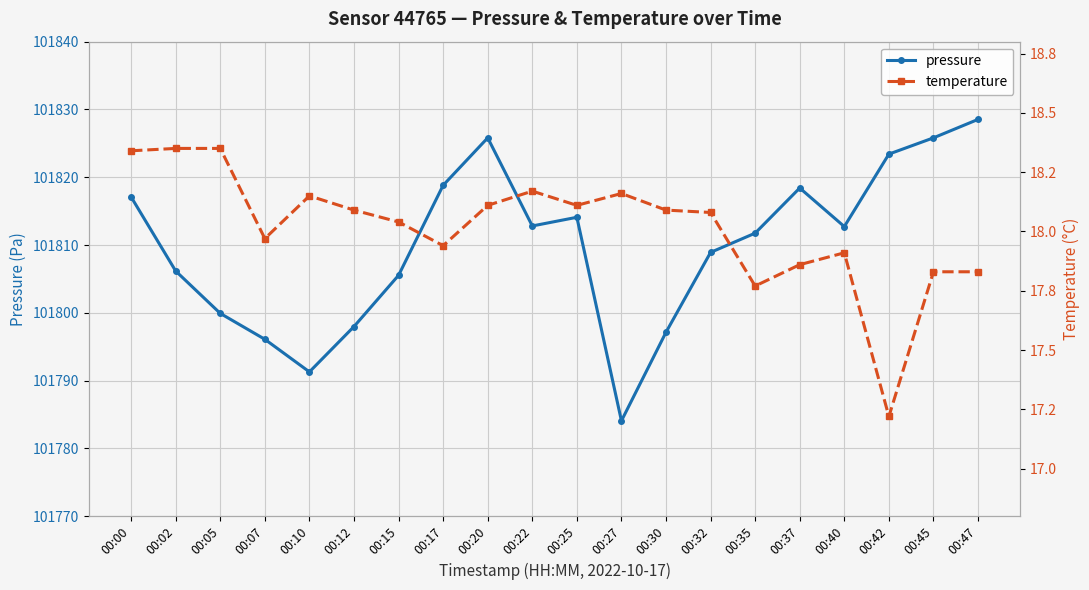

Is the value of temperature at 00:05 greater than the value of pressure at 00:32?

No